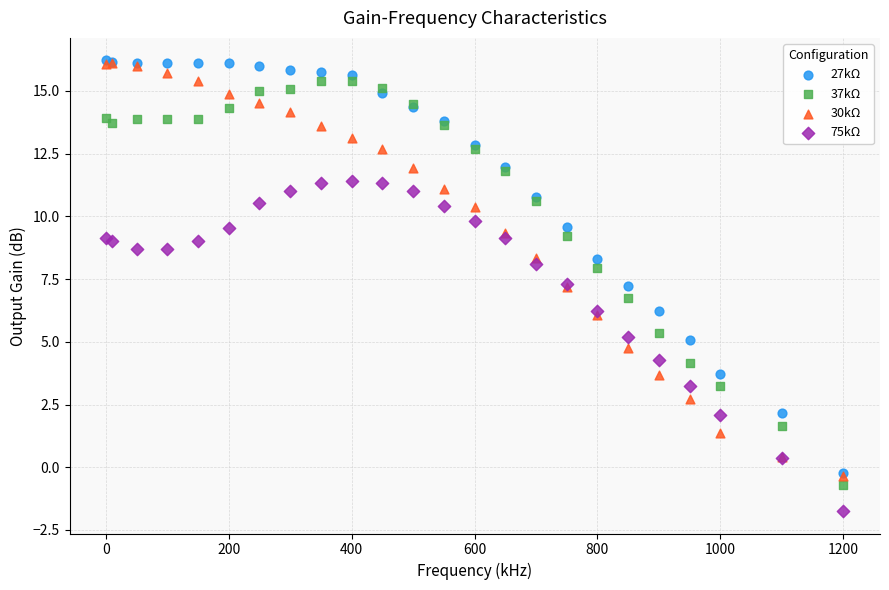

What are all the series names shown in the legend?

27kΩ, 37kΩ, 30kΩ, 75kΩ